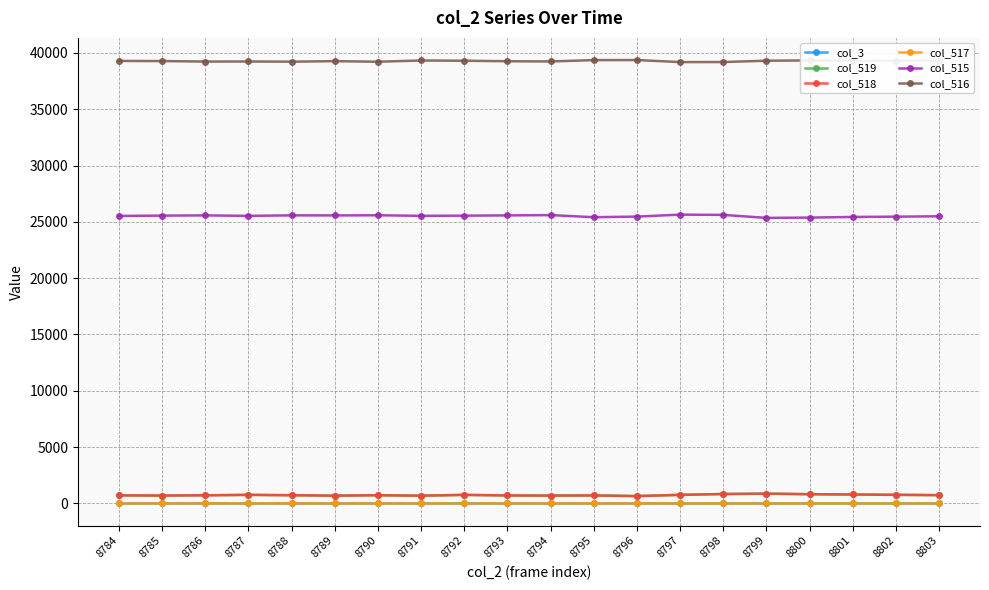

What is the average value of the col_515 series?

25524